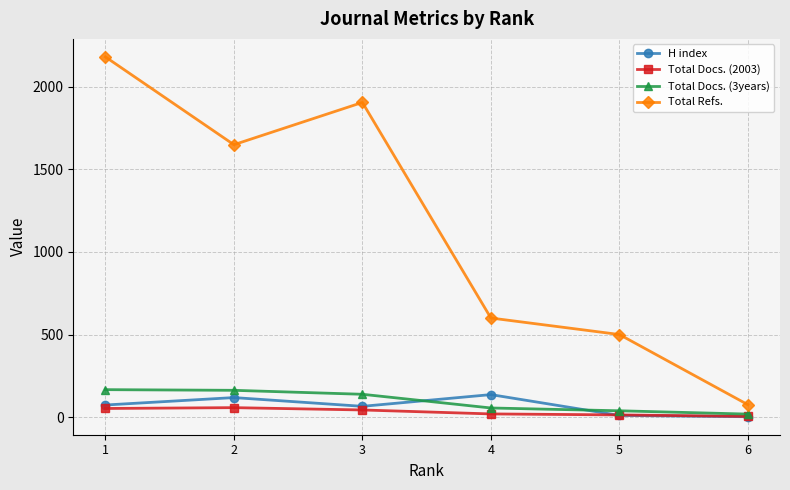

What is the spread (max minus min) of values at 1?

2130